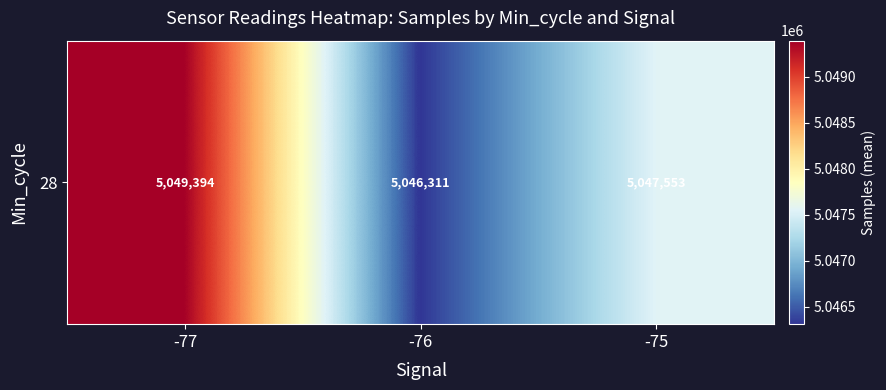

What is the approximate value at -77?

5049394.0